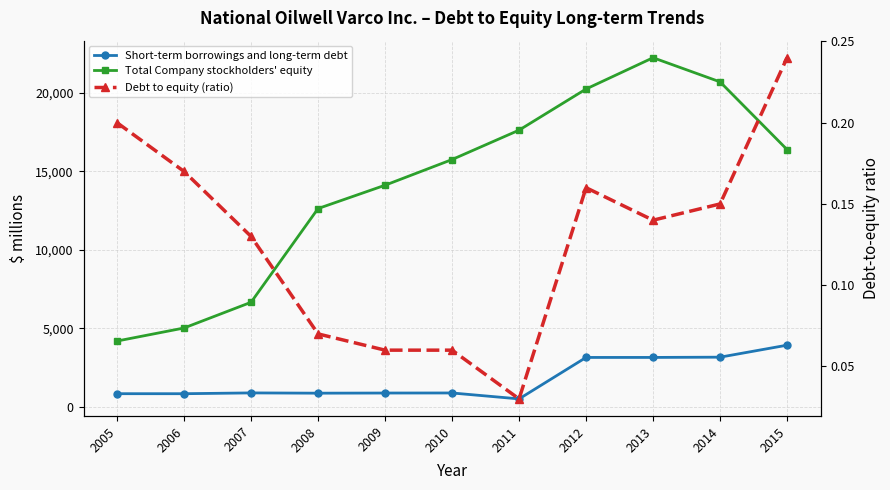

Is it true that Short-term borrowings and long-term debt equals 841.0 at 2005?

True